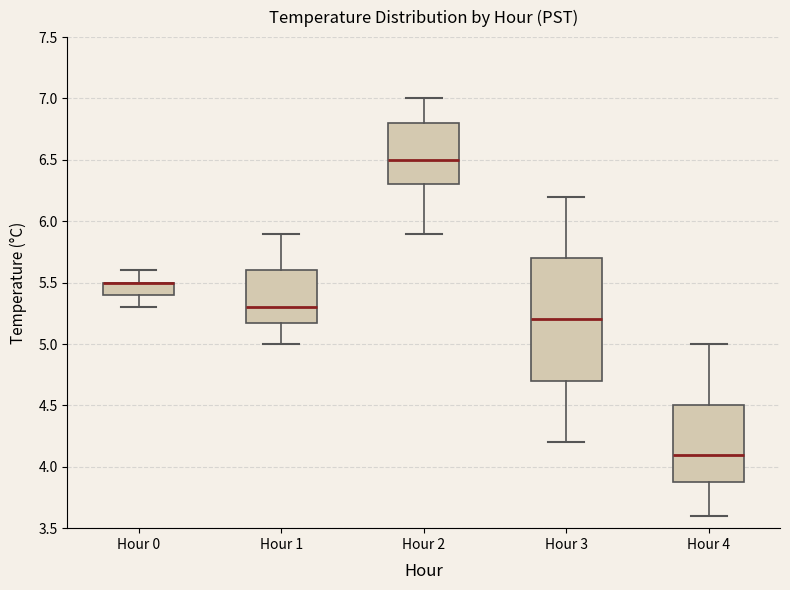

Reading left to right, read every box against the y-axis: the position of its median line, the range the box covers, and the ends of its whiskers. The values are not printed on the chart, so give them approximately, as read against the axis.

Hour 0: median 5.5 (drawn on the box's upper edge), box 5.4 to 5.5, whiskers 5.3 to 5.6
Hour 1: median 5.3, box 5.2 to 5.6, whiskers 5.0 to 5.9
Hour 2: median 6.5, box 6.3 to 6.8, whiskers 5.9 to 7.0
Hour 3: median 5.2, box 4.7 to 5.7, whiskers 4.2 to 6.2
Hour 4: median 4.1, box 3.9 to 4.5, whiskers 3.6 to 5.0